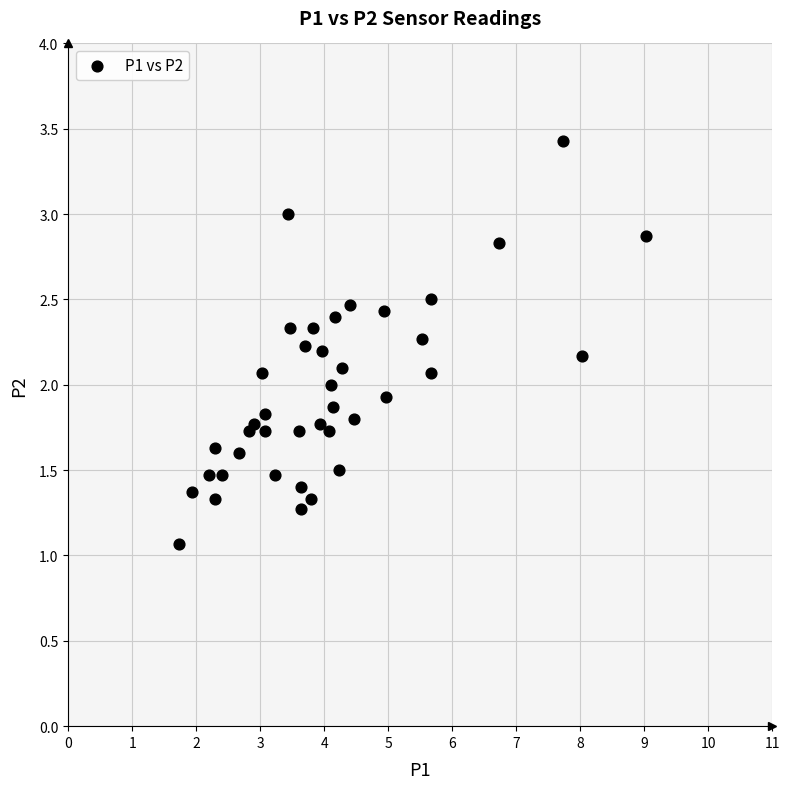

What is the range of Y values (max minus min)?

2.4